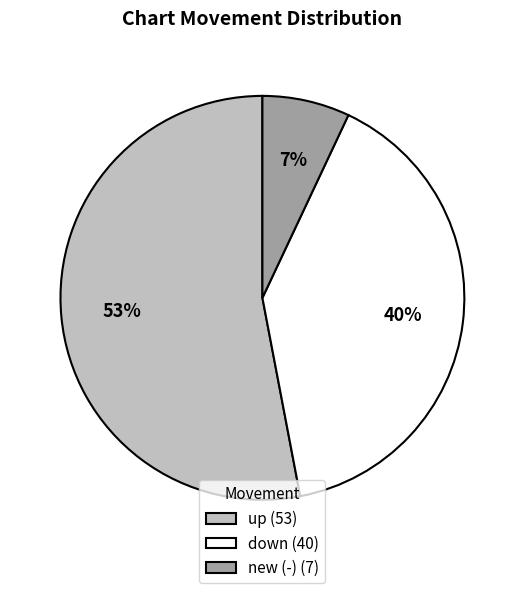

Between up and new (-), which is larger?

up